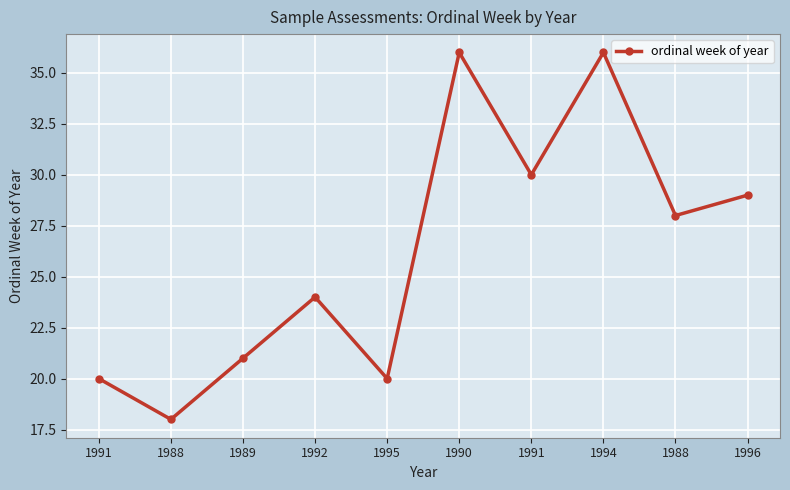

Count the number of categories in the chart.

10